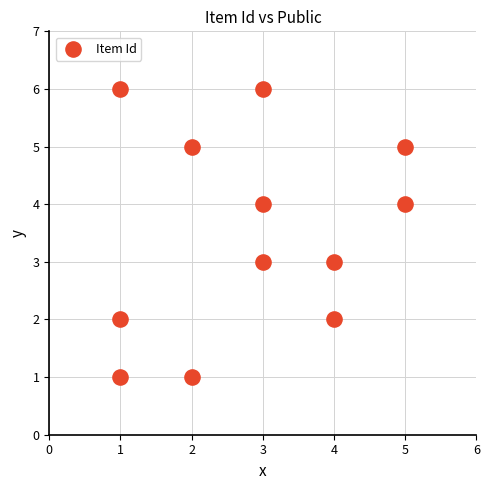

What is the average Y value?

4